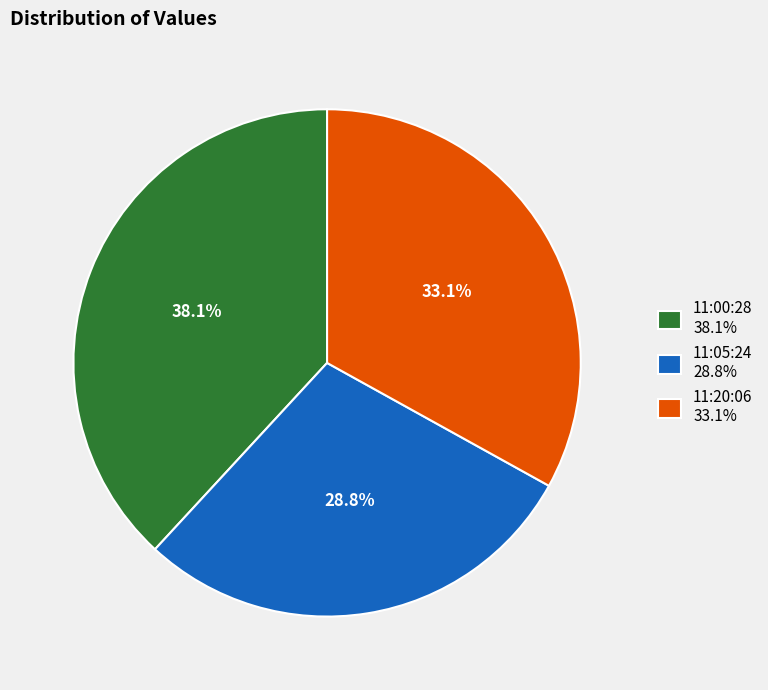

Approximately how many times larger is the value at 11:20:06 33.1% compared to 11:00:28 38.1%?

0.9